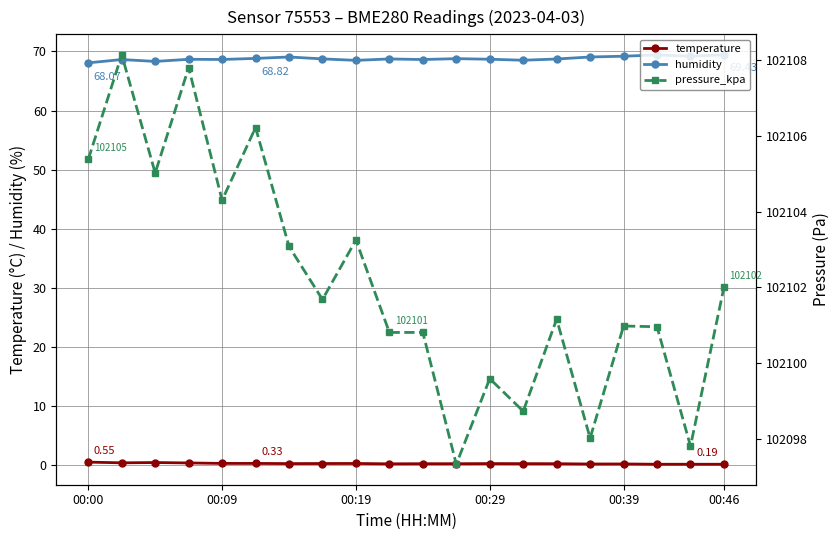

What is the difference between the second highest and minimum values in the humidity series?

1.3